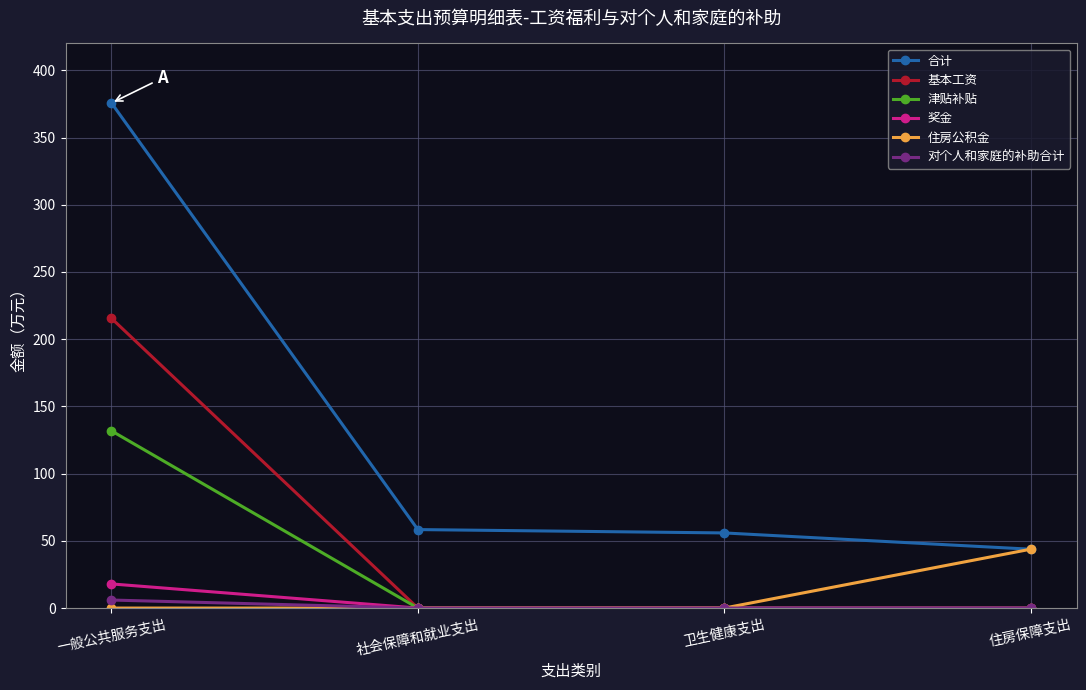

Which label corresponds to the largest value in the chart?

一般公共服务支出